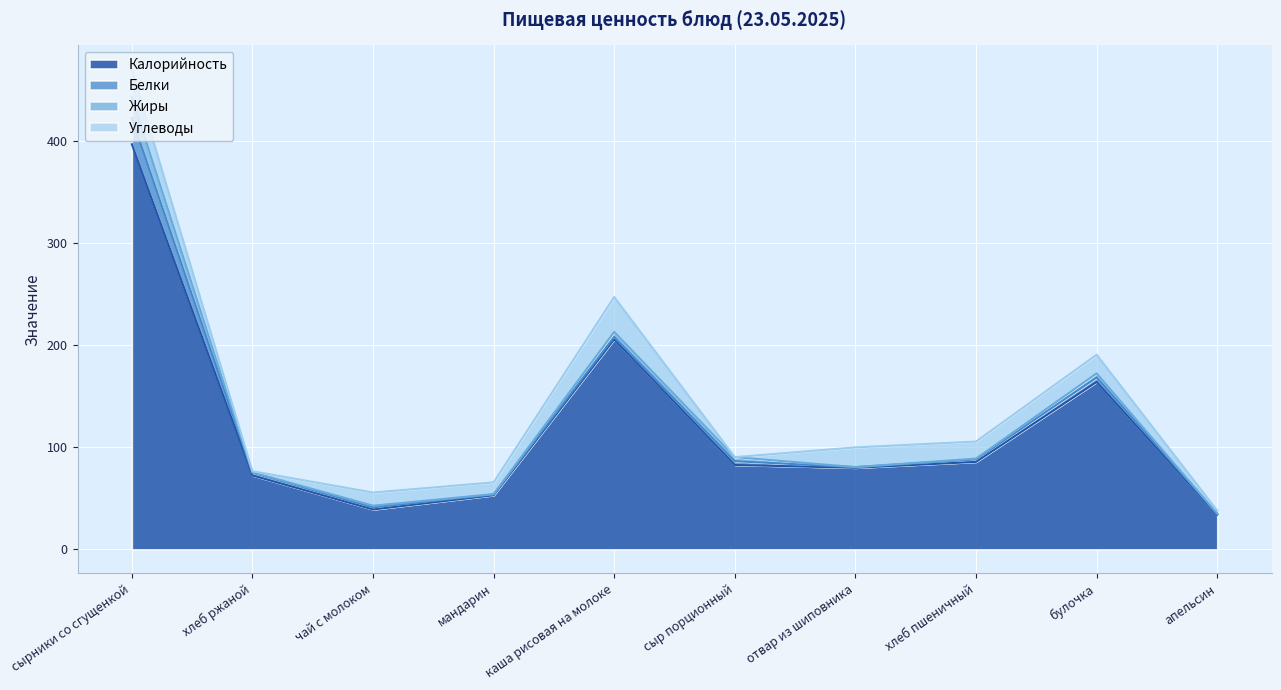

In Калорийность, how many points are lower than both neighbors (excluding endpoints)?

2